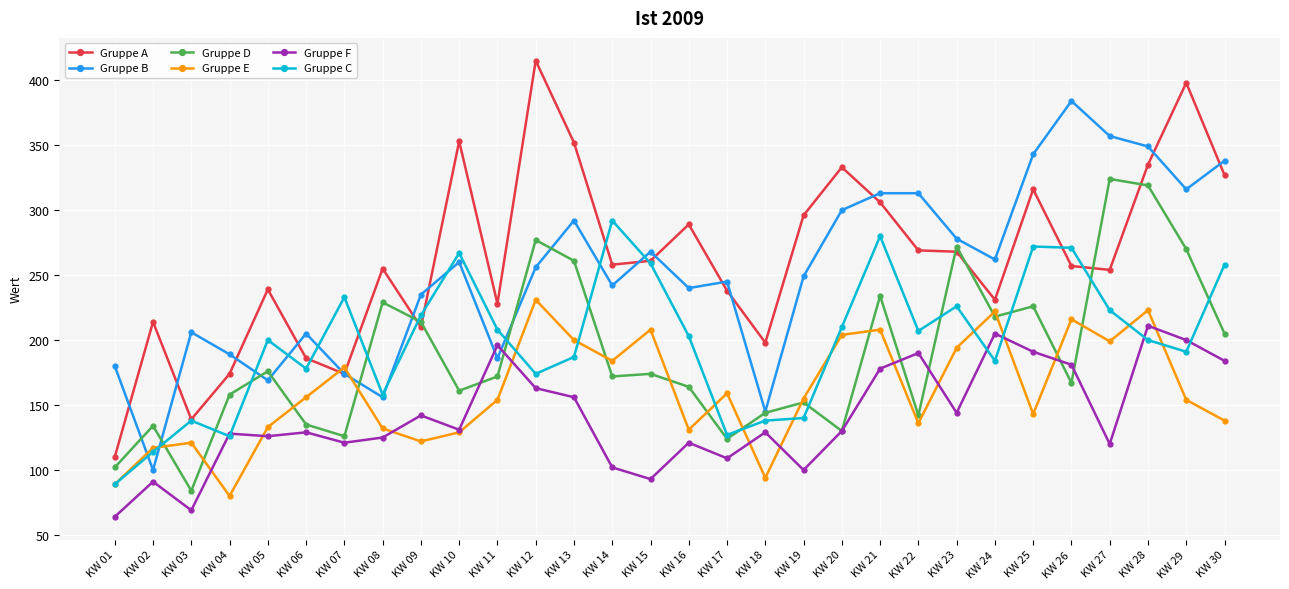

How many lines are shown in the chart?

6